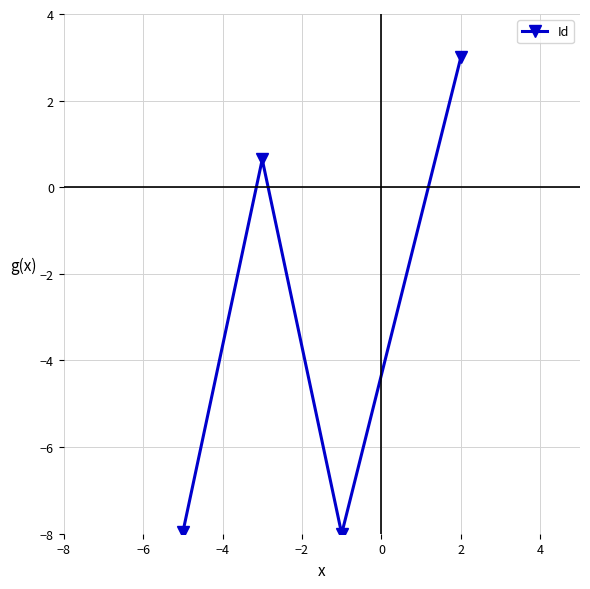

What is the greatest value displayed?

3.0